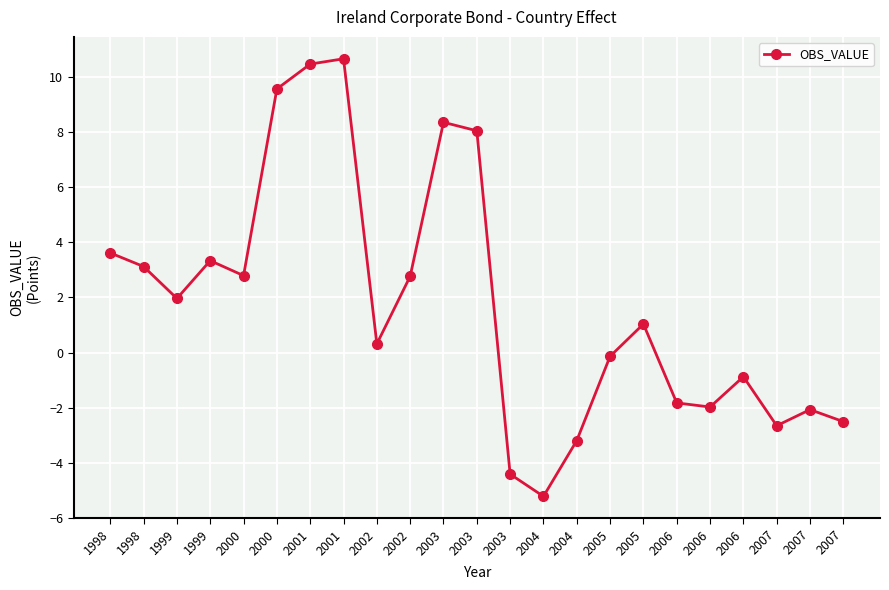

Is this an area chart (filled region under the line)?

No